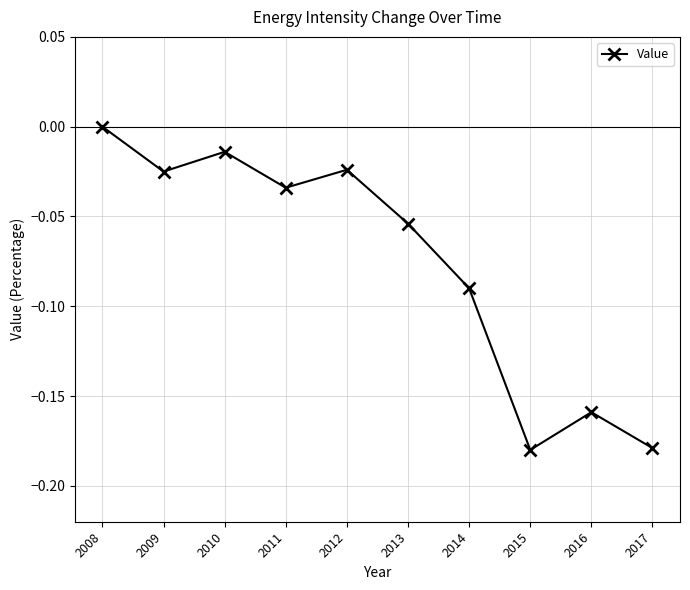

The value at 2012 is -0.0. True or false?

True